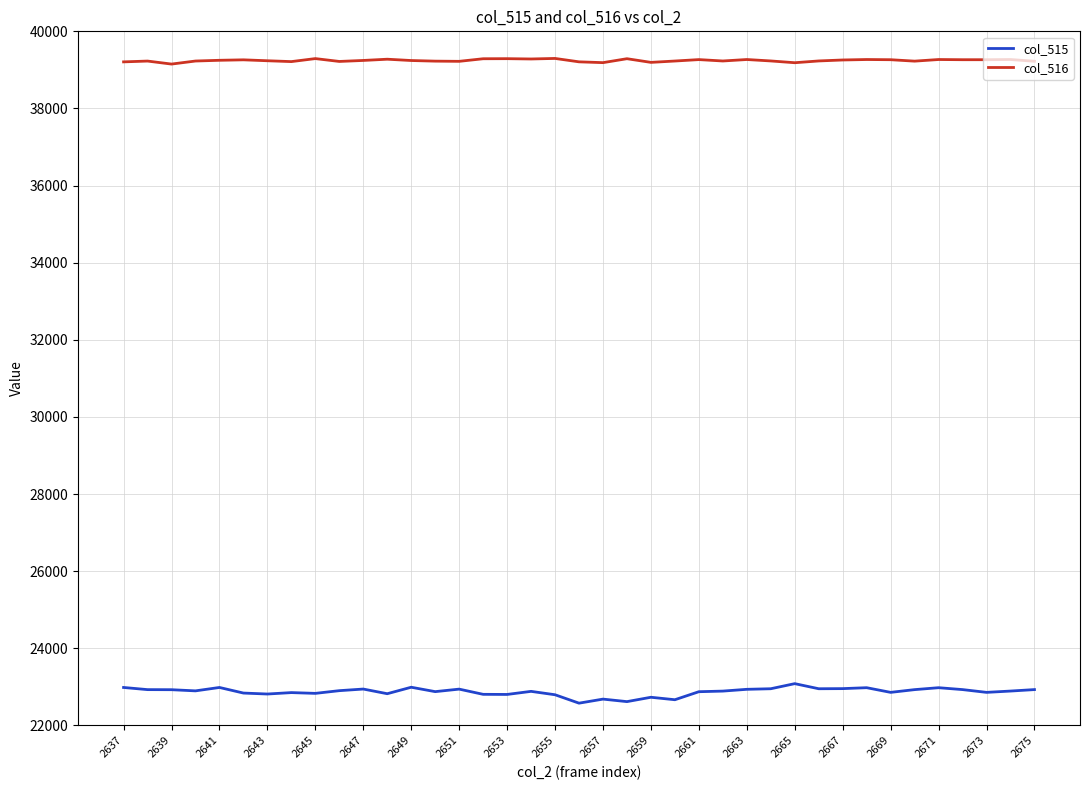

True or false: col_515 has more than 0 interior local peaks.

True